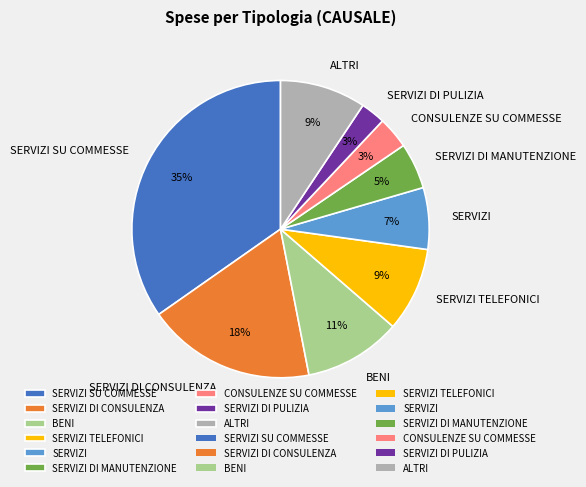

Does any single category account for the majority?

No